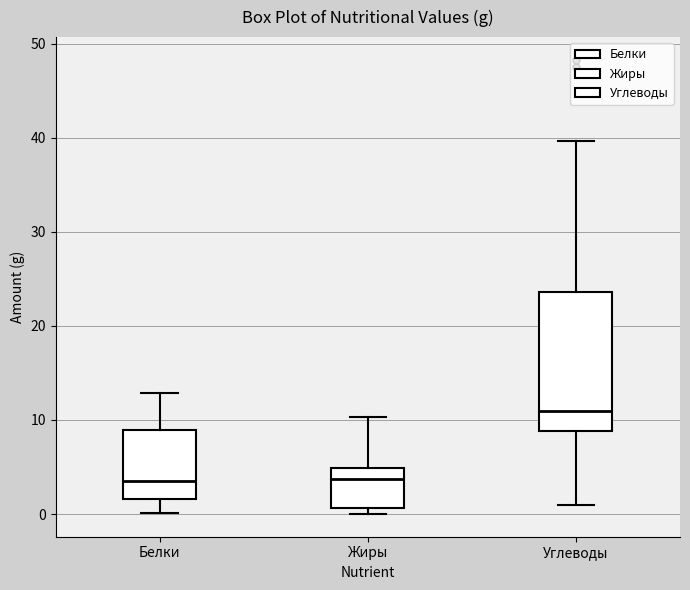

Where does the upper whisker of the box for Белки end on the y-axis? The values are not printed on the chart, so give them approximately, as read against the axis.

13